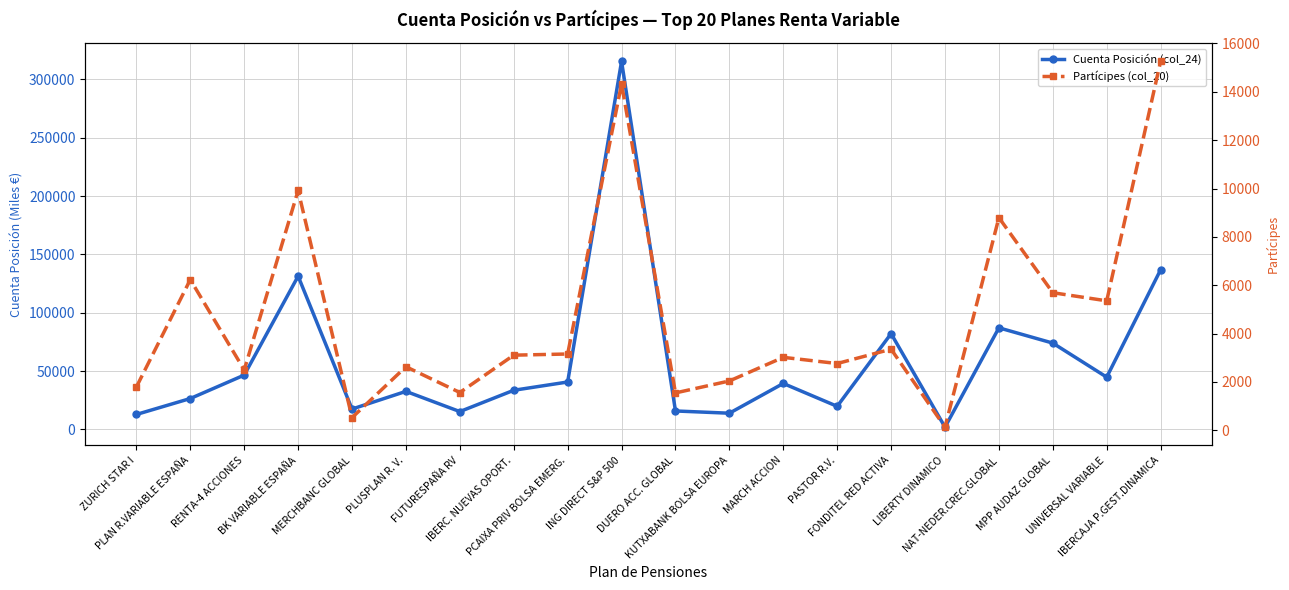

What is the average value of the Cuenta Posición (col_24) series?

59345